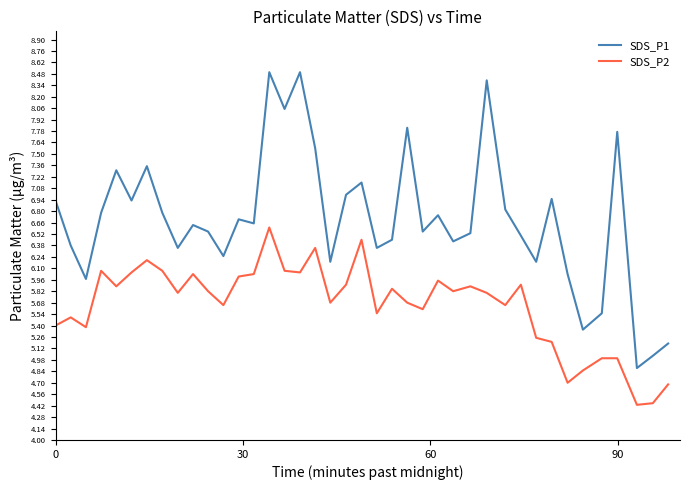

List the series in order of their overall mean, highest first.

SDS_P1, SDS_P2